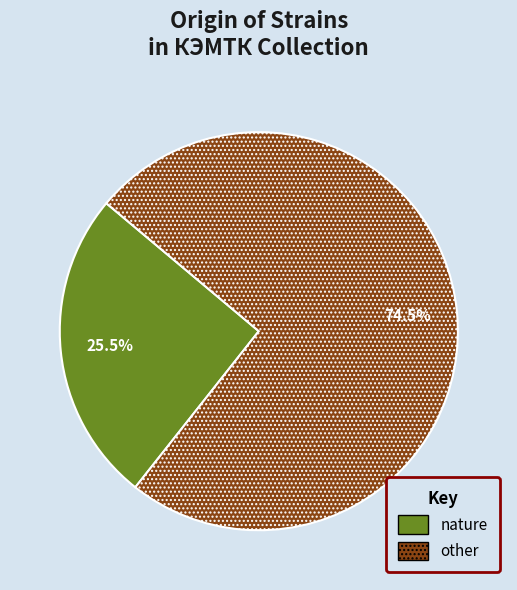

What is the total percentage of other and nature?

100.0%